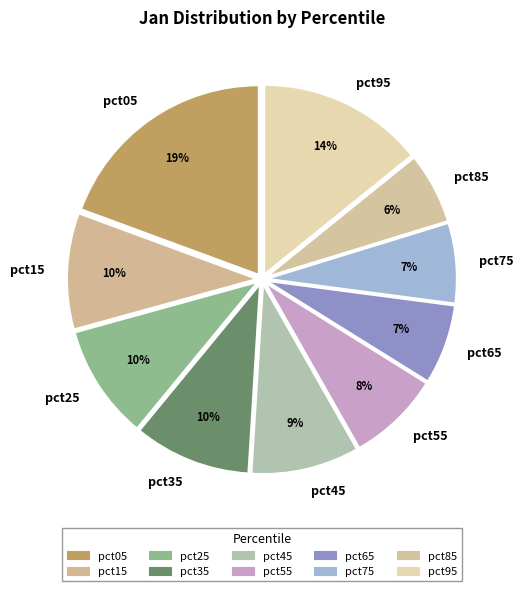

To the nearest percent, what is the difference between the largest and smallest slice percentages?

13%